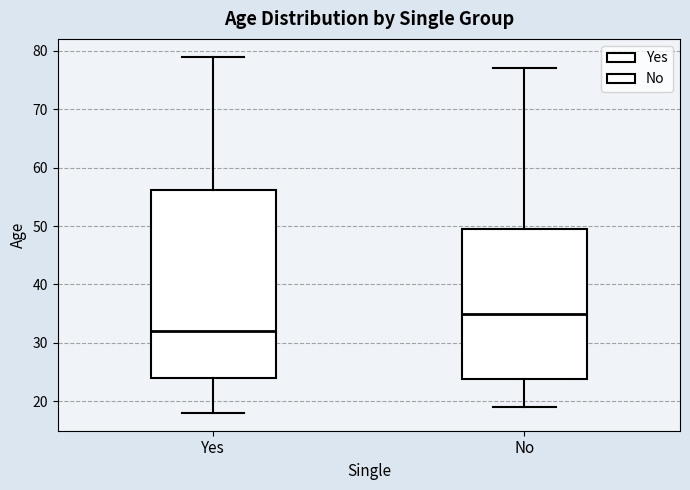

Reading left to right, transcribe this box plot: for each box, give where its median line is, the range the box spans, and where its two whiskers end, as read against the y-axis. The values are not printed on the chart, so give them approximately, as read against the axis.

Yes: median 32, box 24 to 56, whiskers 18 to 79
No: median 35, box 24 to 50, whiskers 19 to 77